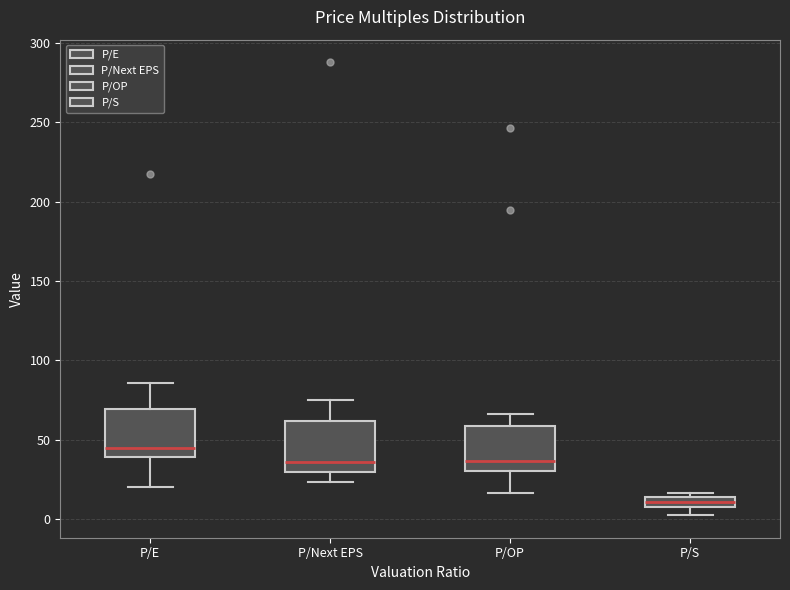

Where does the lower whisker of the box for P/Next EPS end on the y-axis? The values are not printed on the chart, so give them approximately, as read against the axis.

25